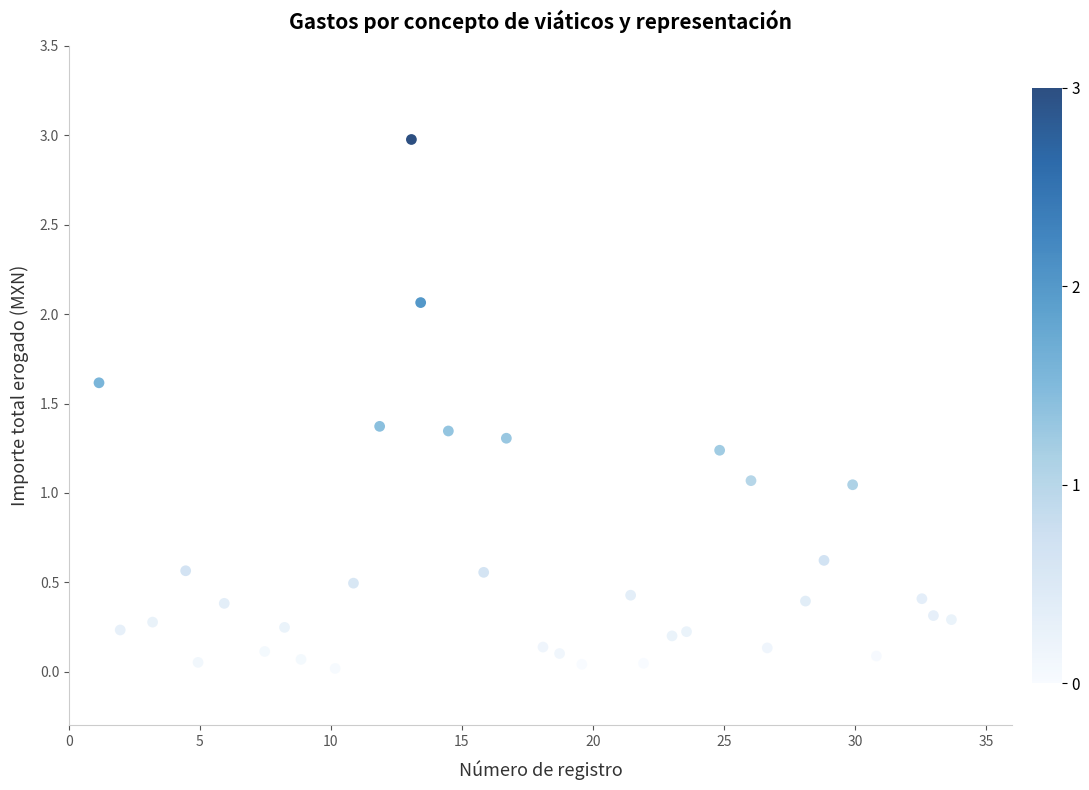

What is the range of X values (max minus min)?

32.5